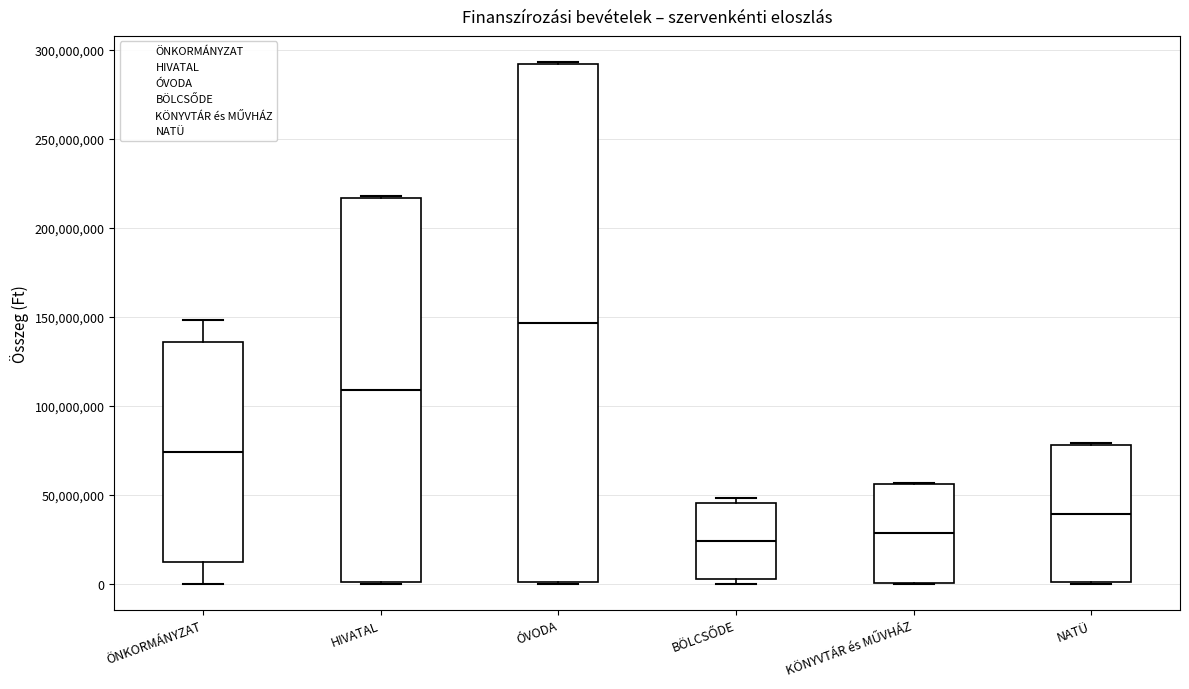

Reading left to right, read every box against the y-axis: the position of its median line, the range the box covers, and the ends of its whiskers. The values are not printed on the chart, so give them approximately, as read against the axis.

ÖNKORMÁNYZAT: median 75000000, box 15000000 to 135000000, whiskers 0 to 150000000
HIVATAL: median 110000000, box 0 to 215000000, whiskers 0 to 220000000
ÓVODA: median 145000000, box 0 to 290000000, whiskers 0 to 295000000
BÖLCSŐDE: median 25000000, box 5000000 to 45000000, whiskers 0 to 50000000
KÖNYVTÁR és MŰVHÁZ: median 30000000, box 0 to 55000000, whiskers 0 to 55000000
NATÜ: median 40000000, box 0 to 80000000, whiskers 0 to 80000000